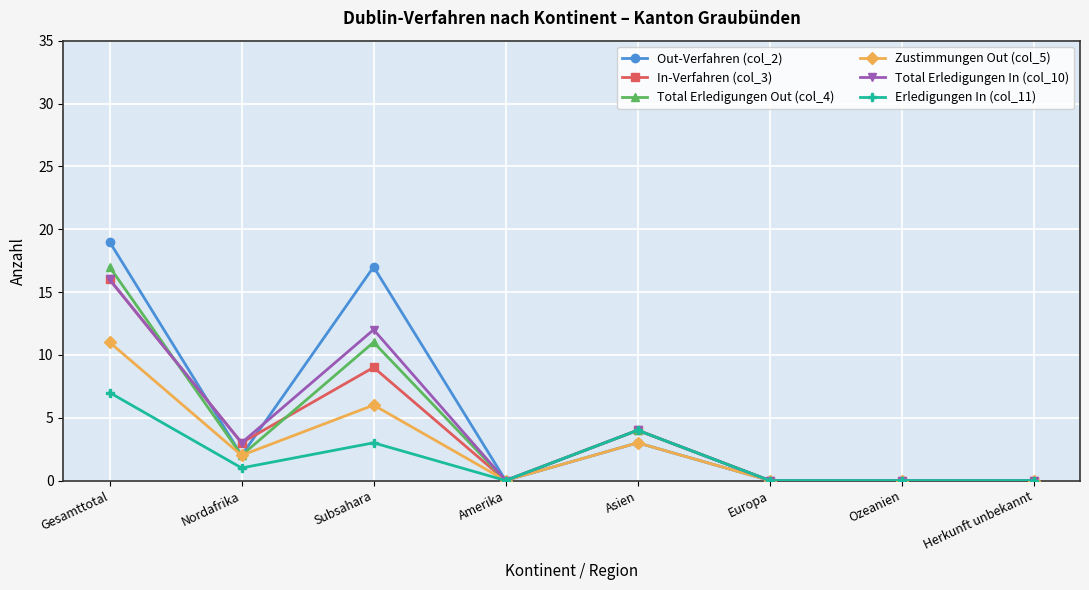

At how many categories does at least one series exceed 16?

2